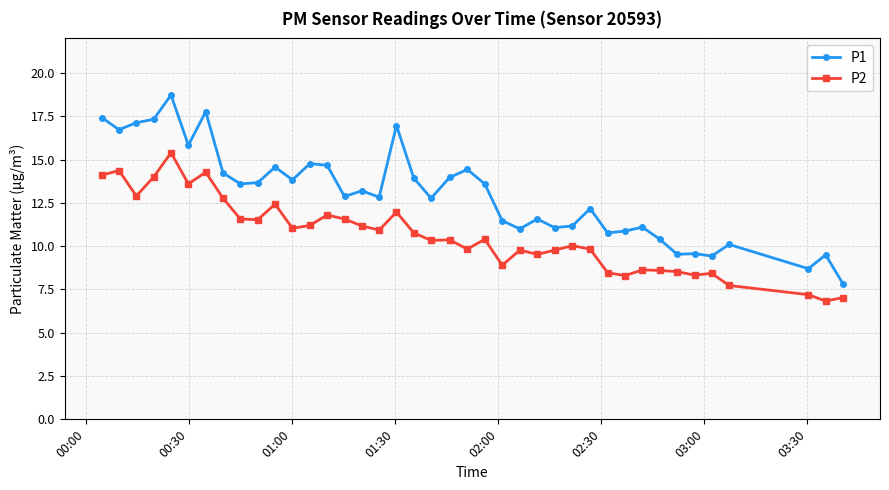

Which series has the largest total across all categories?

P1